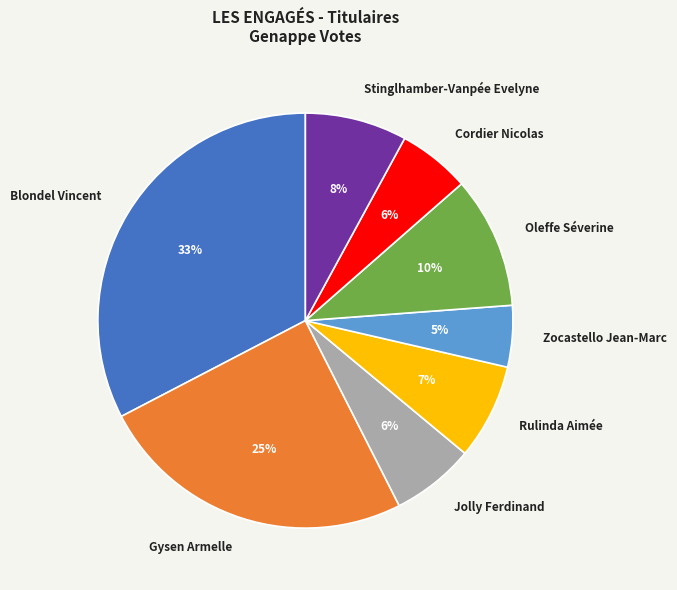

Is it true that Oleffe Séverine is 1% of the pie?

False